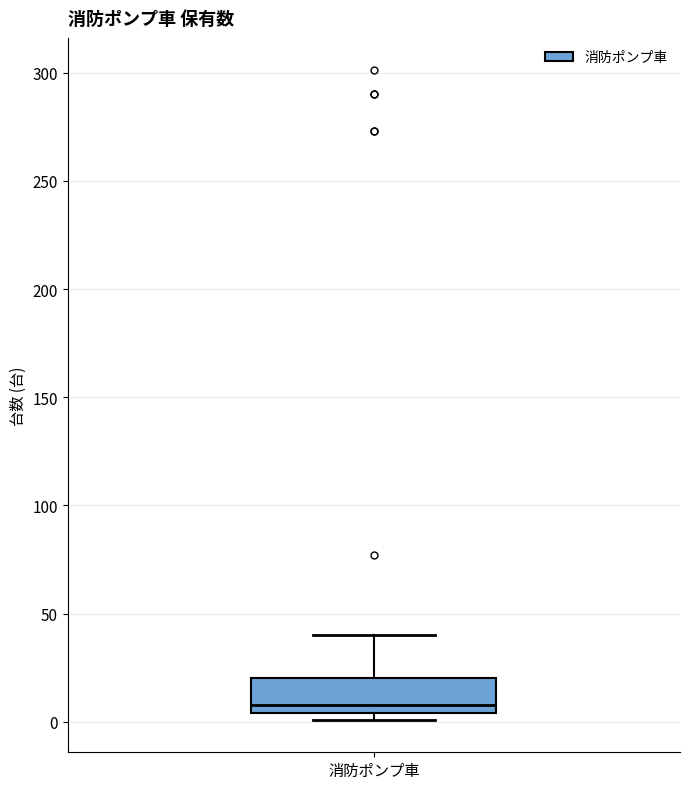

Transcribe this box plot: give where the median line is, the range the box spans, and where the two whiskers end, as read against the y-axis. The values are not printed on the chart, so give them approximately, as read against the axis.

median 10, box 5 to 20, whiskers 0 to 40